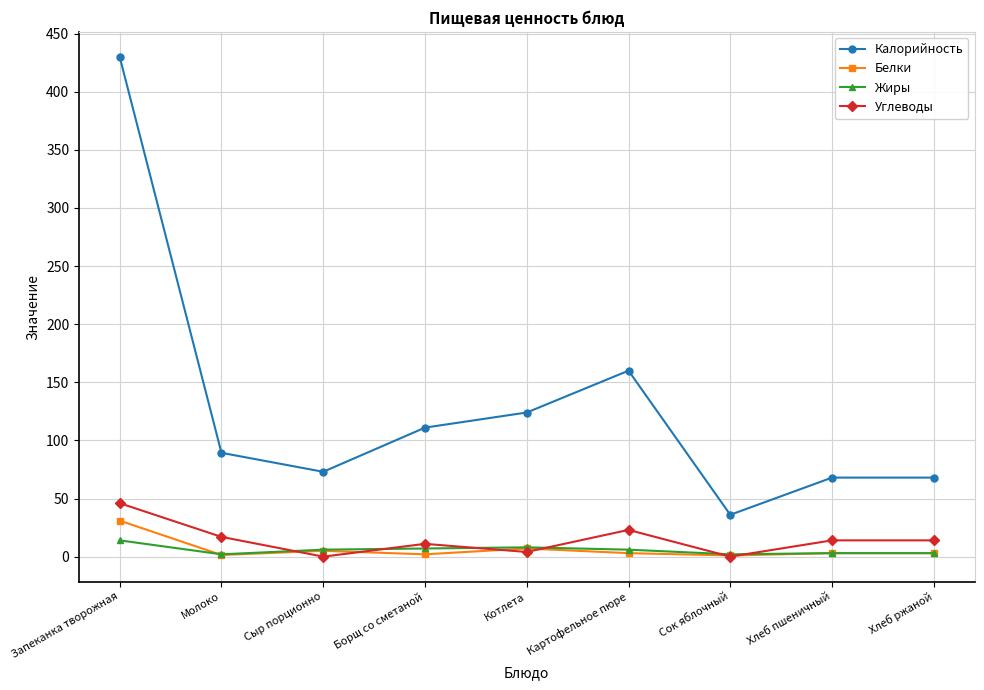

True or false: Калорийность and Белки cross at least once.

False